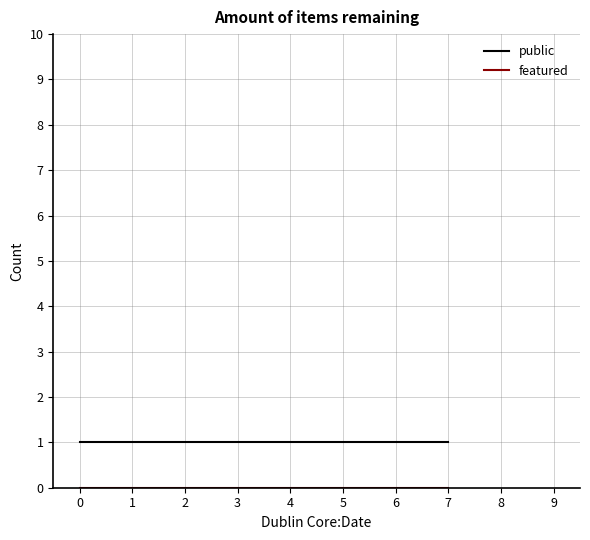

The public series shows 2 at 2. True or false?

False